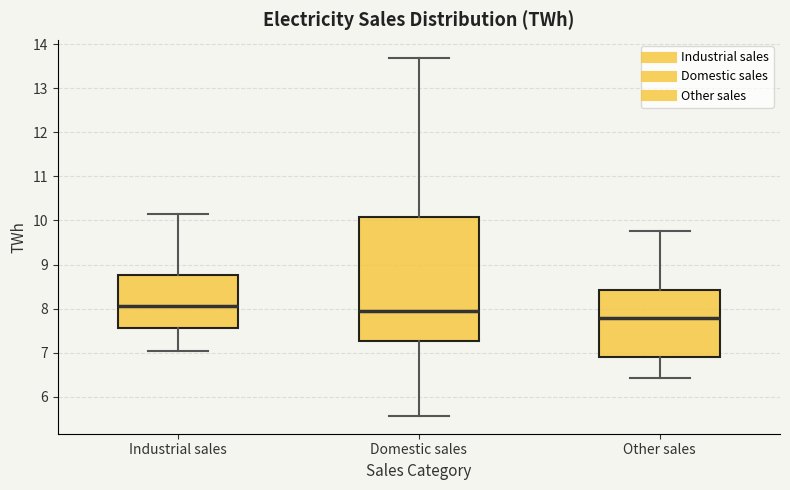

Where is the lower edge of the box for Industrial sales on the y-axis? The values are not printed on the chart, so give them approximately, as read against the axis.

7.6